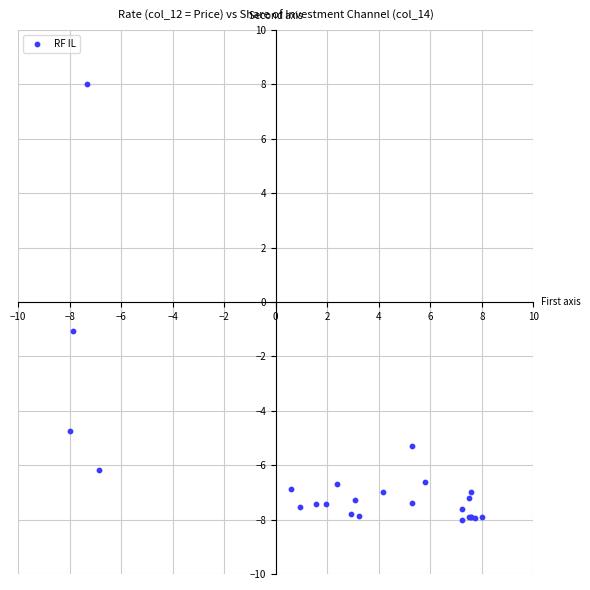

What Y value in the scatter plot is closest to 0?

-1.1